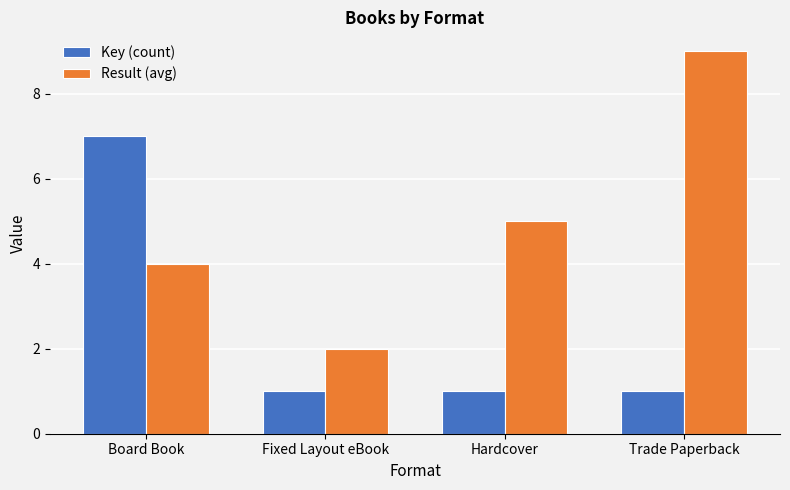

Is the value of Result (avg) at Trade Paperback greater than the value of Key (count) at Hardcover?

Yes